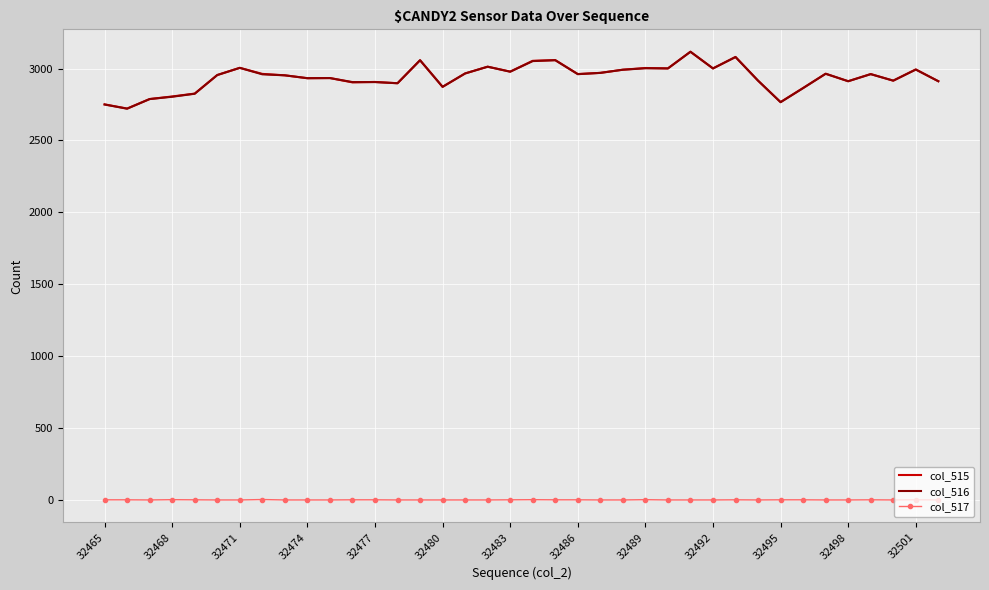

True or false: col_516 and col_517 intersect in this chart.

False